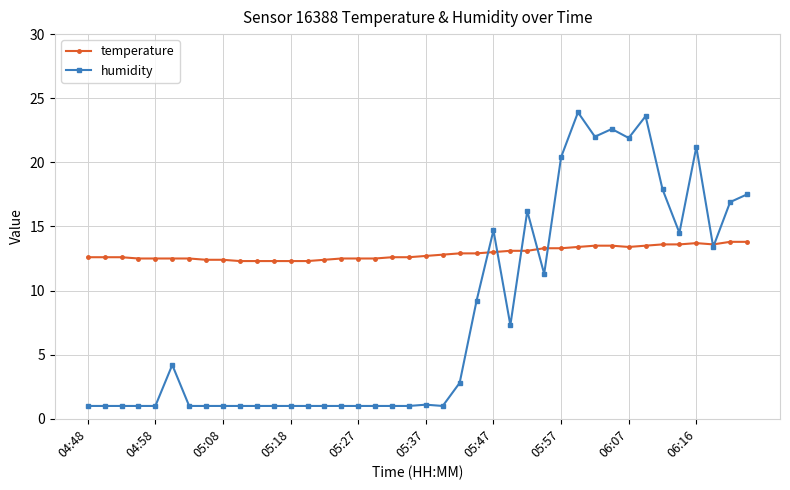

What is the value of the temperature point at the 40th from the left?

13.8